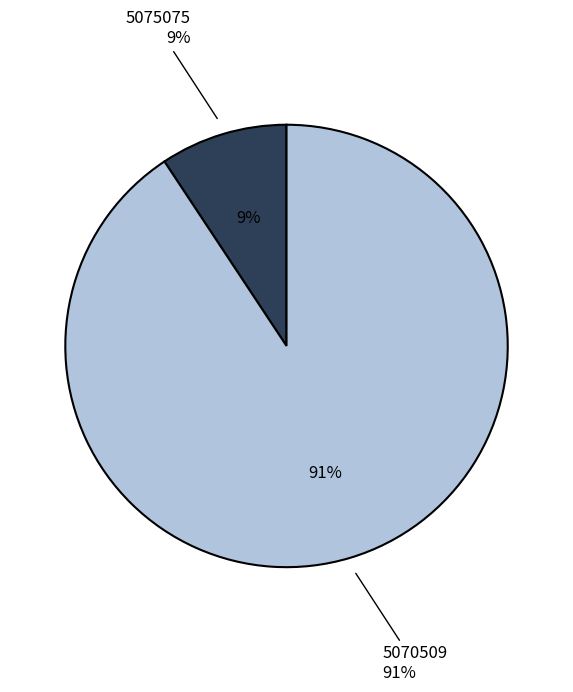

Rank the categories by value from lowest to highest.

5075075, 5070509